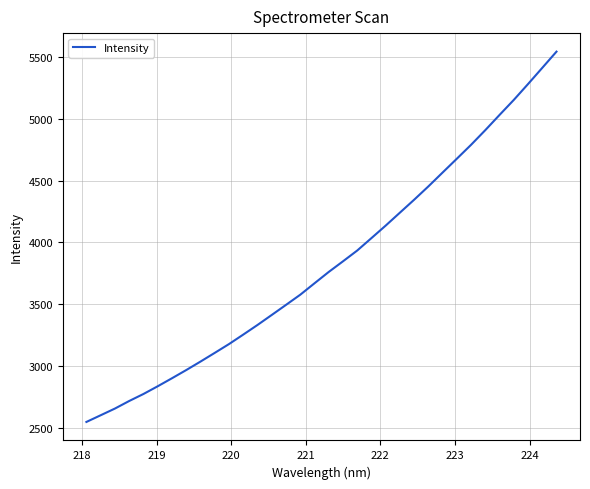

What is the smallest value displayed?

2546.2